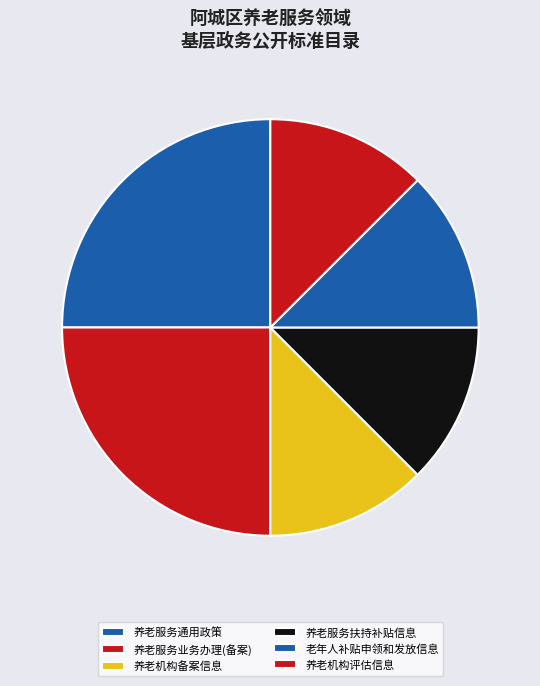

How many slices are in this pie chart?

6